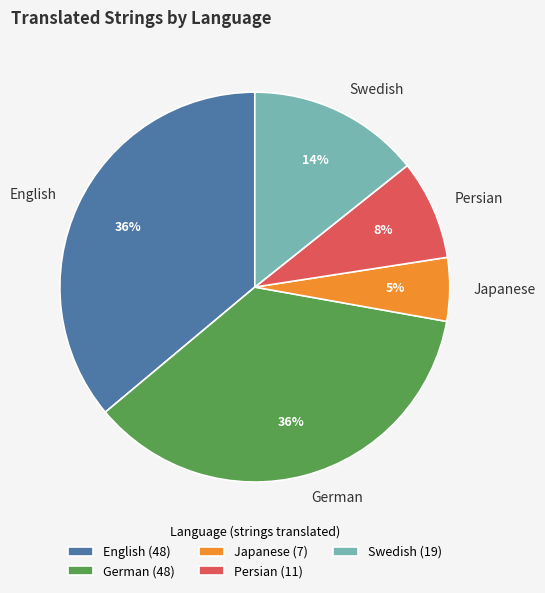

Is there a majority slice in this chart?

No